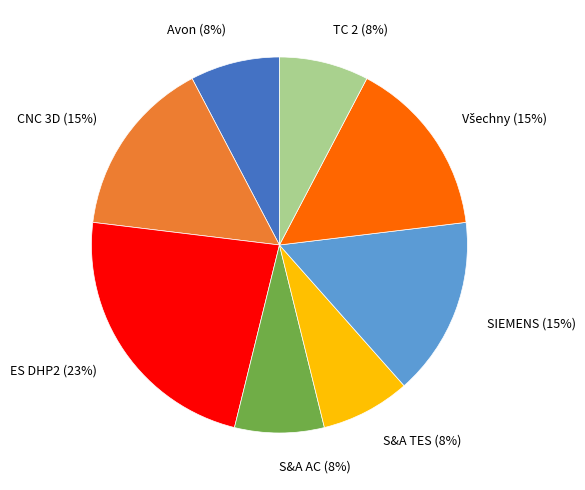

Combined, do CNC 3D and Avon account for over 50%?

No